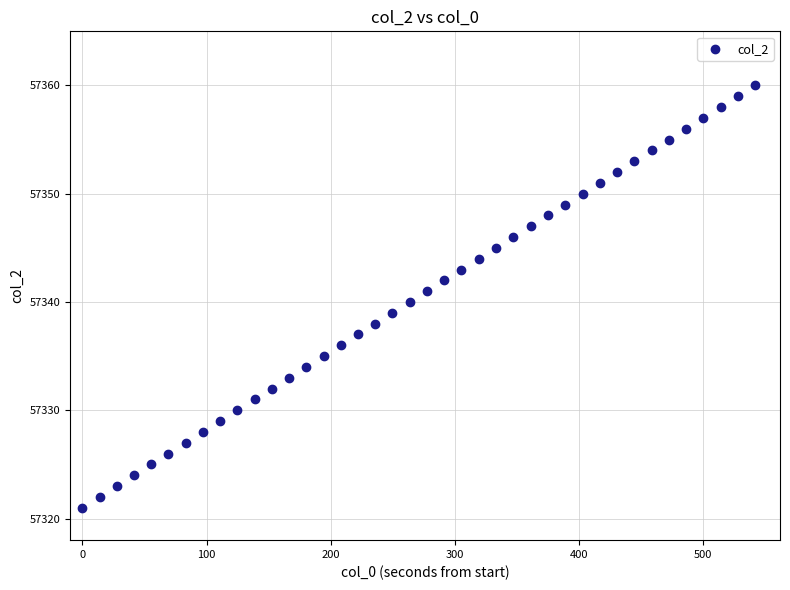

What is the range of Y values (max minus min)?

39